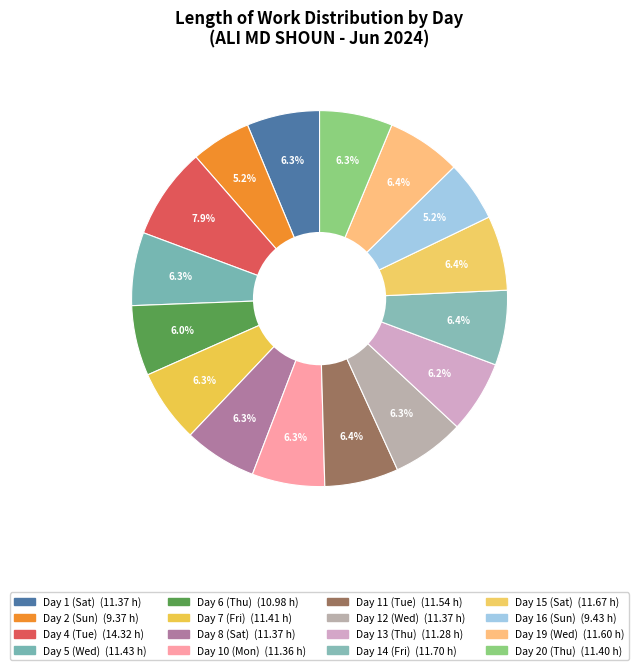

How many slices are in this pie chart?

16